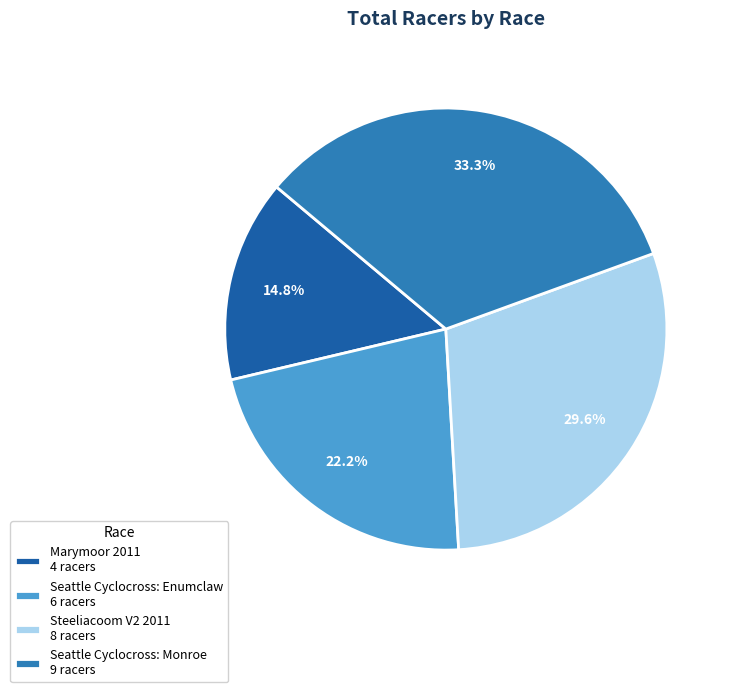

Do Steeliacoom V2 2011 and Seattle Cyclocross: Monroe together represent more than half of the pie?

Yes